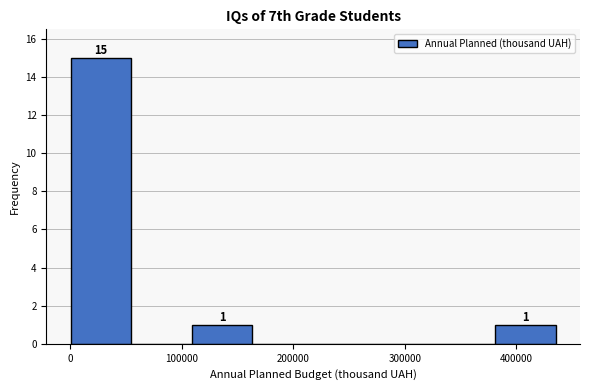

Which range on the x-axis has the tallest bar?

0 to 50000